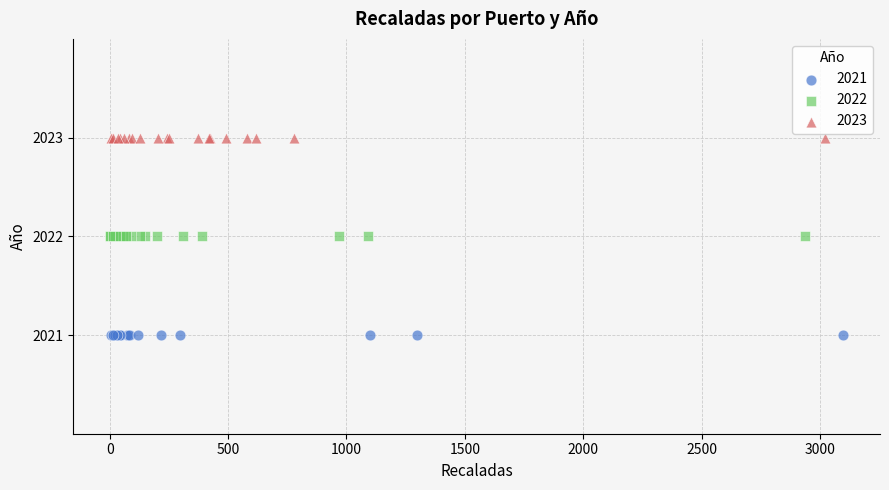

Which series contains the lowest Y value?

2021